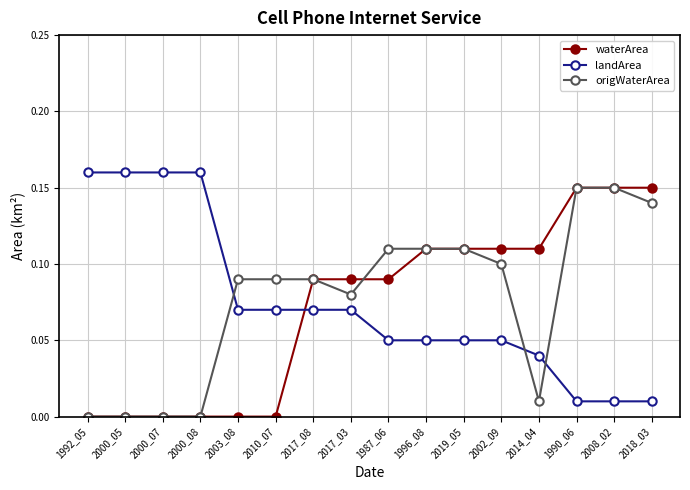

Which series changed the most between 1996_08 and 2002_09?

origWaterArea